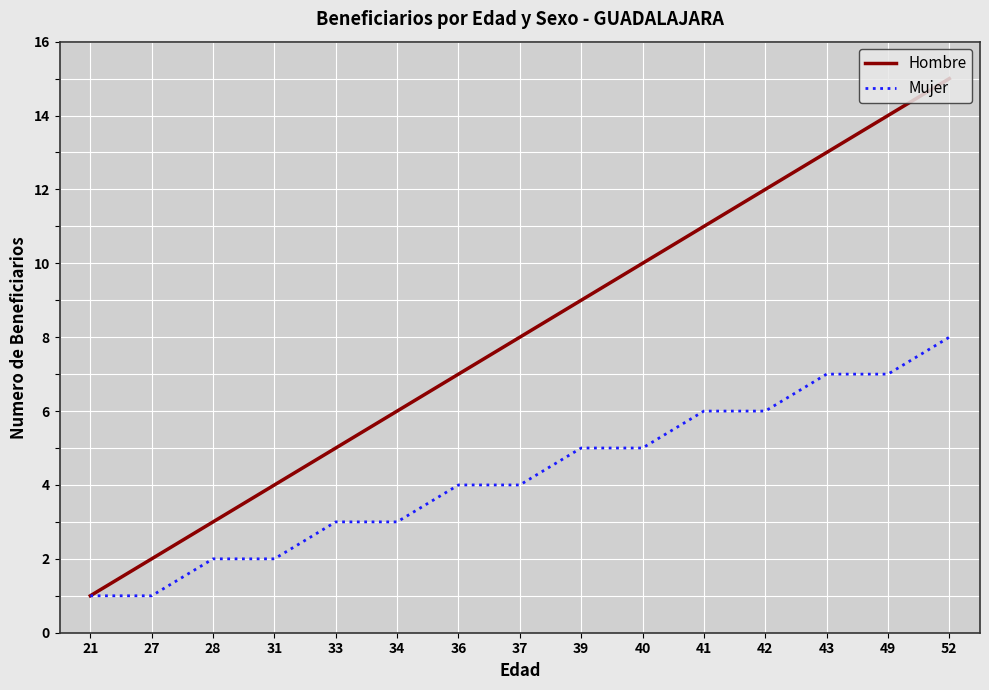

Reading right to left, what are all the values shown in this chart?

Hombre: 52=15	49=14	43=13	42=12	41=11	40=10	39=9	37=8	36=7	34=6	33=5	31=4	28=3	27=2	21=1
Mujer: 52=8	49=7	43=7	42=6	41=6	40=5	39=5	37=4	36=4	34=3	33=3	31=2	28=2	27=1	21=1